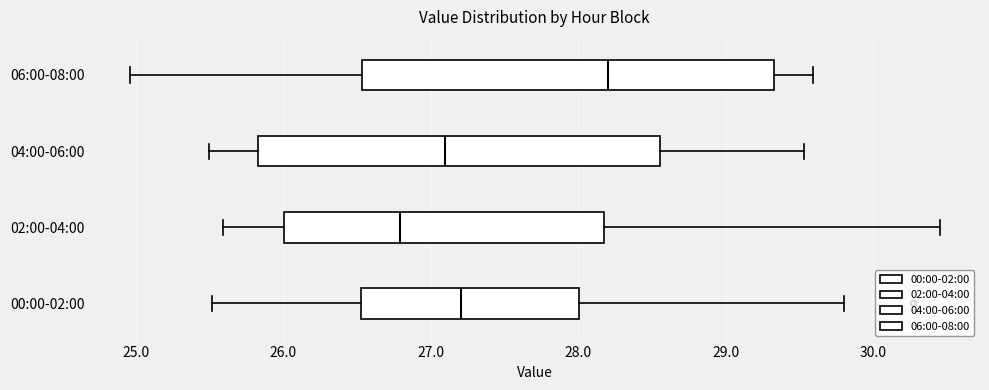

Reading bottom to top, read every box against the x-axis: the position of its median line, the range the box covers, and the ends of its whiskers. The values are not printed on the chart, so give them approximately, as read against the axis.

00:00-02:00: median 27.2, box 26.5 to 28.0, whiskers 25.5 to 29.8
02:00-04:00: median 26.8, box 26.0 to 28.2, whiskers 25.6 to 30.5
04:00-06:00: median 27.1, box 25.8 to 28.6, whiskers 25.5 to 29.5
06:00-08:00: median 28.2, box 26.5 to 29.3, whiskers 25.0 to 29.6